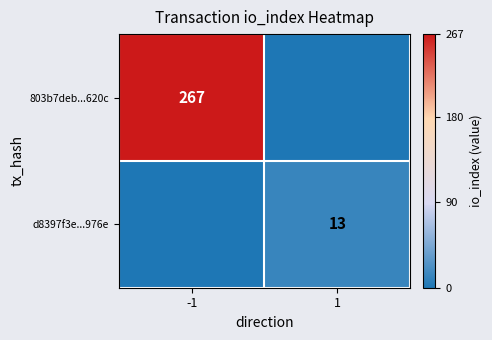

True or false: d8397f3e...976e has a value of 13 at 1.

True